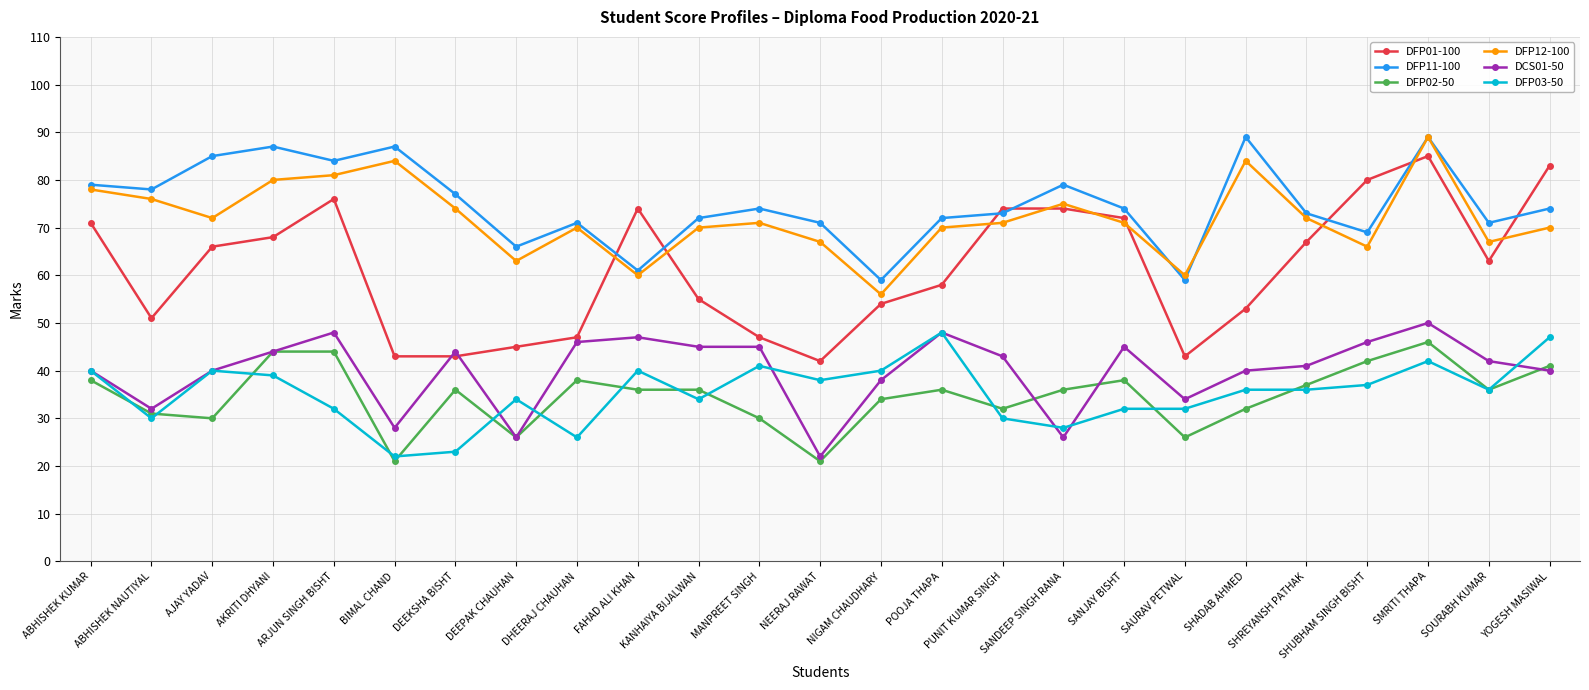

How many series are shown in this chart?

6